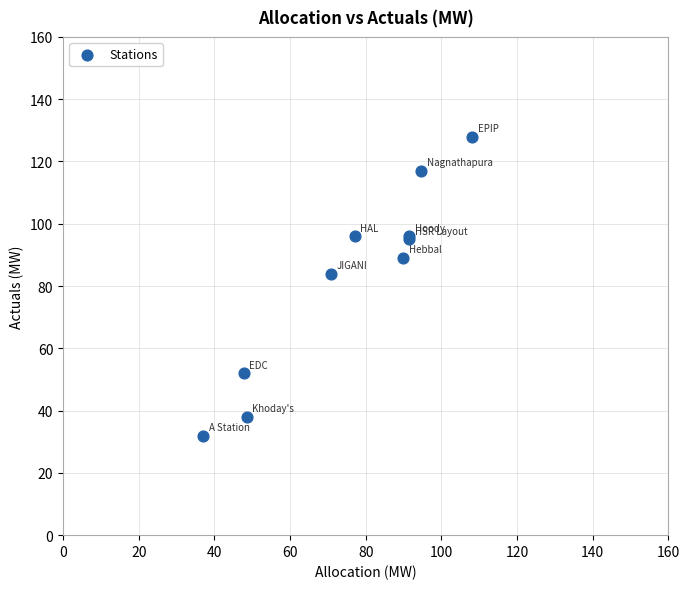

What Y value in the scatter plot is closest to 80?

84